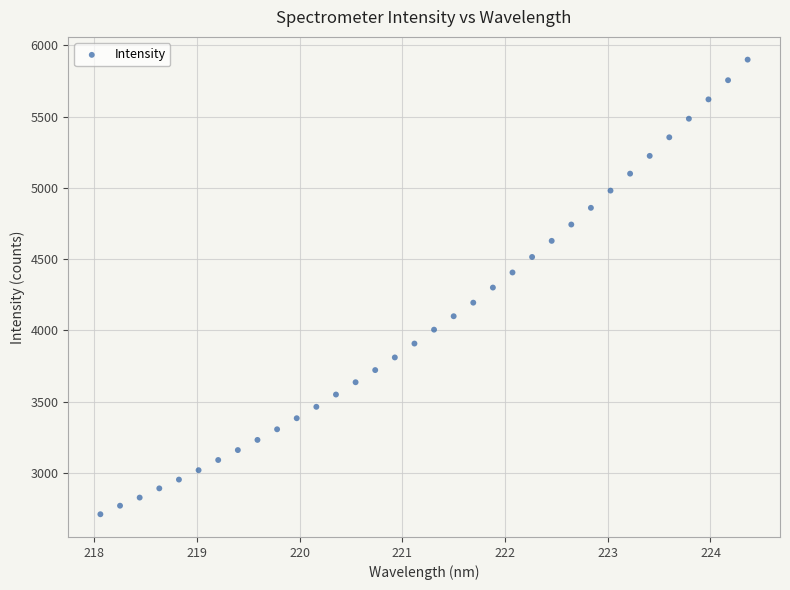

What is the range of Y values (max minus min)?

3189.5